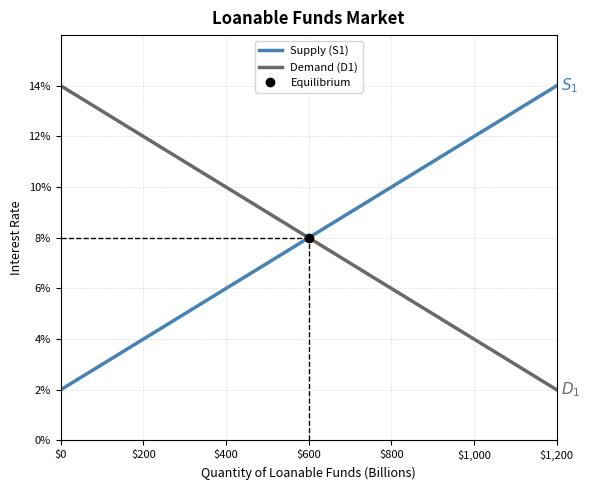

Is this an area chart (filled region under the line)?

No